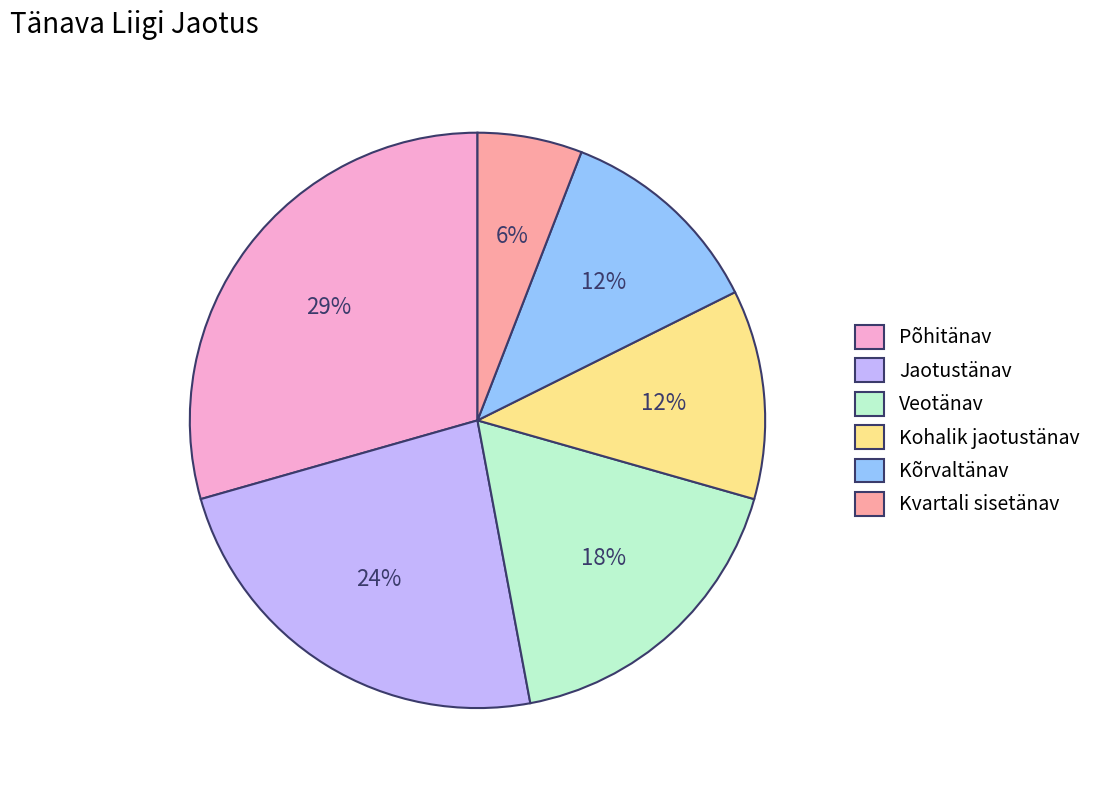

What percentage is the Kohalik jaotustänav slice, to the nearest percent?

12%